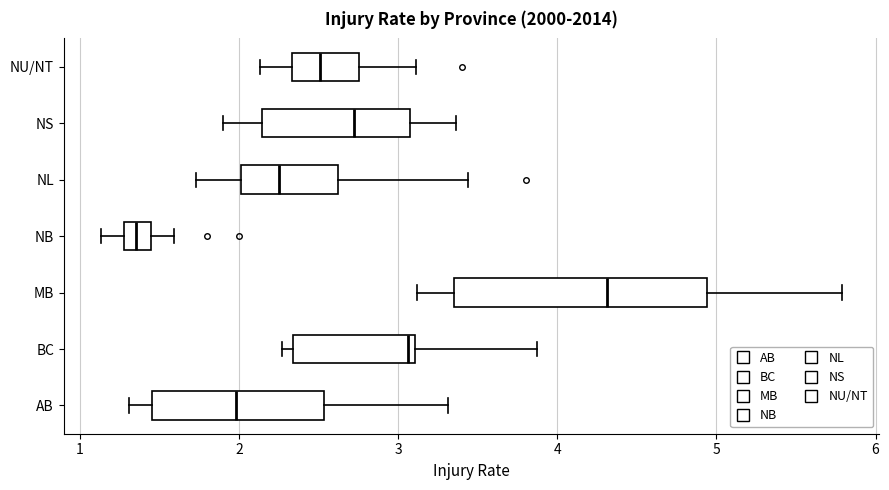

Which box's median line is the furthest to the left?

NB